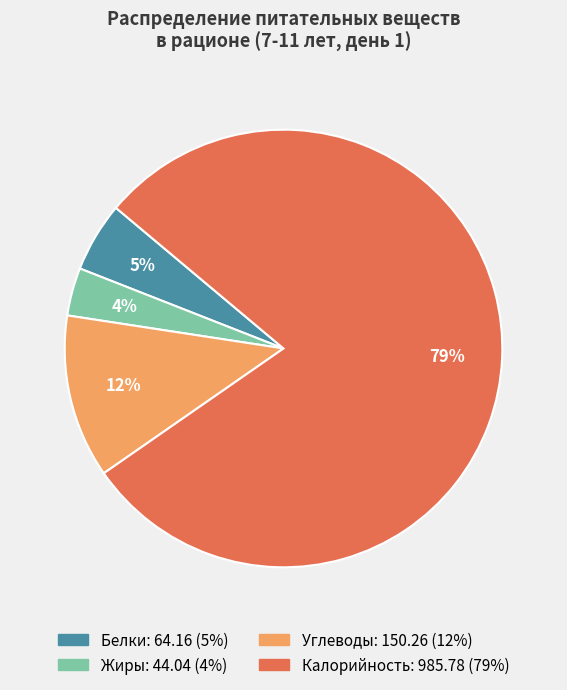

Combined, do Белки and Калорийность account for over 50%?

Yes